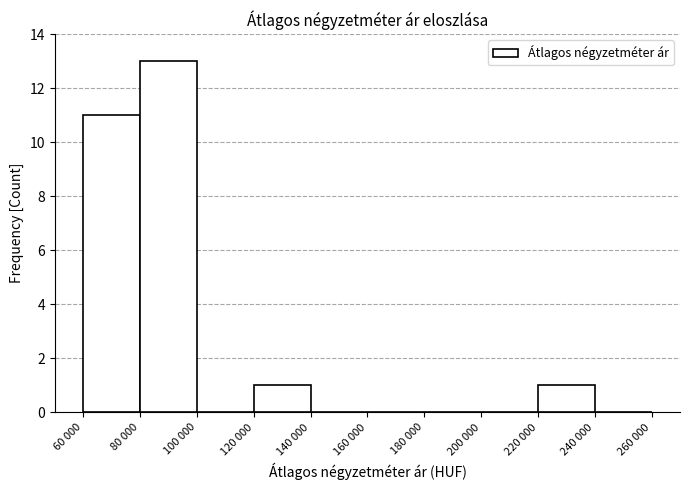

Reading left to right, transcribe all the data shown in this chart.

60 000=11	80 000=13	100 000=0	120 000=1	140 000=0	160 000=0	180 000=0	200 000=0	220 000=1	240 000=0